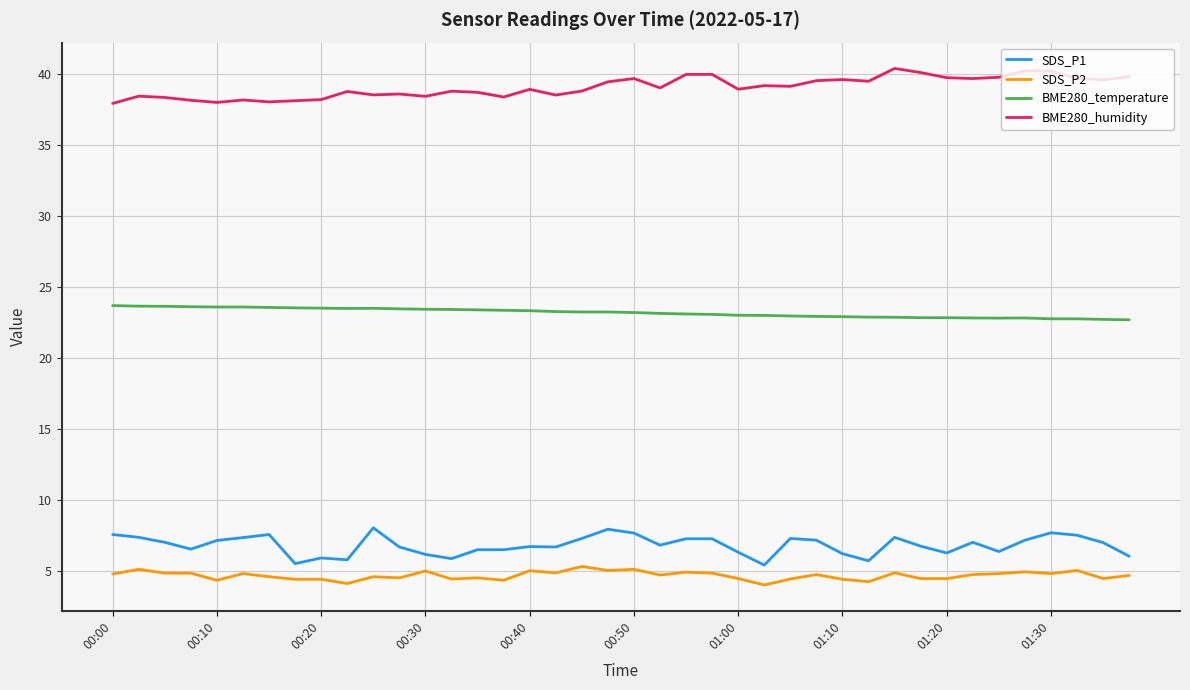

Rank the series by their maximum value, from highest to lowest.

BME280_humidity, BME280_temperature, SDS_P1, SDS_P2